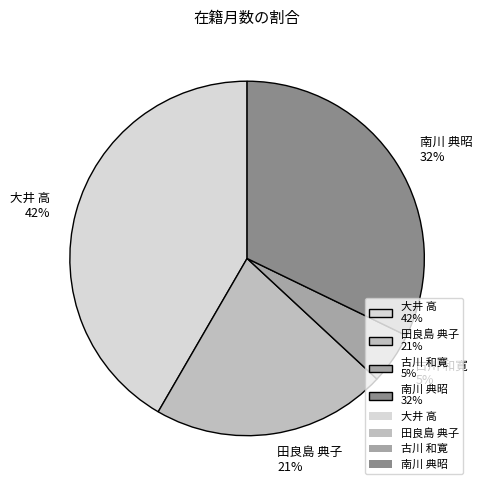

Between 田良島 典子 and 古川 和寛, which is larger?

田良島 典子